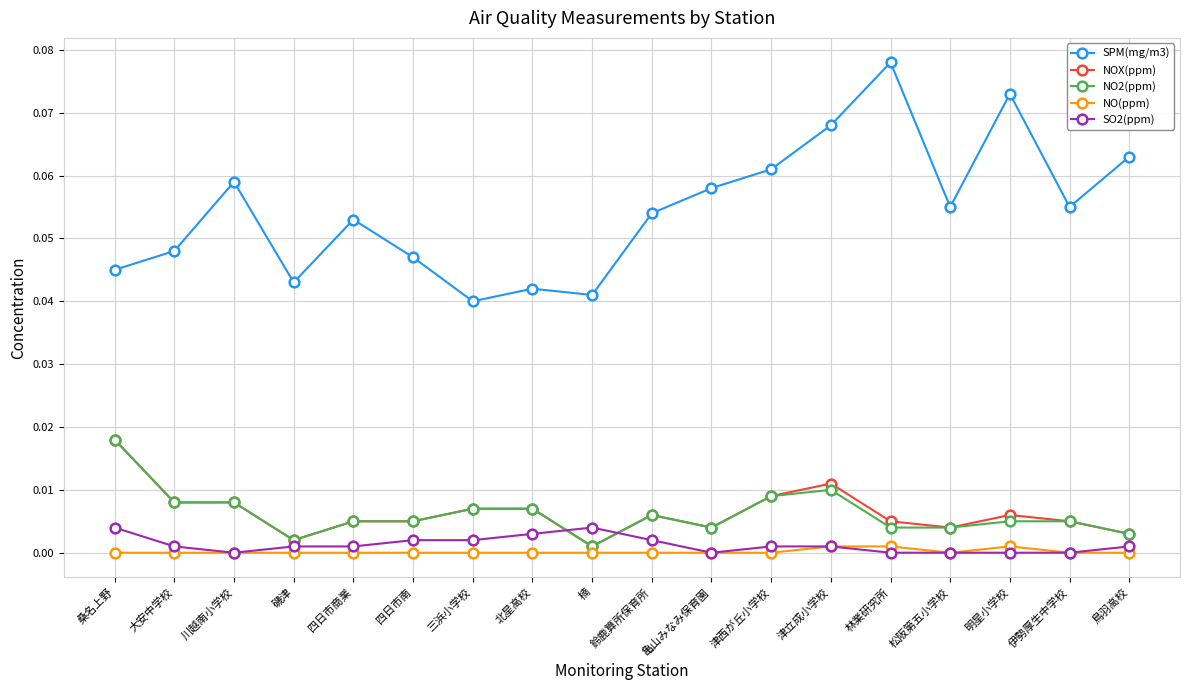

The NOX(ppm) series shows 0.0 at 林業研究所. True or false?

True